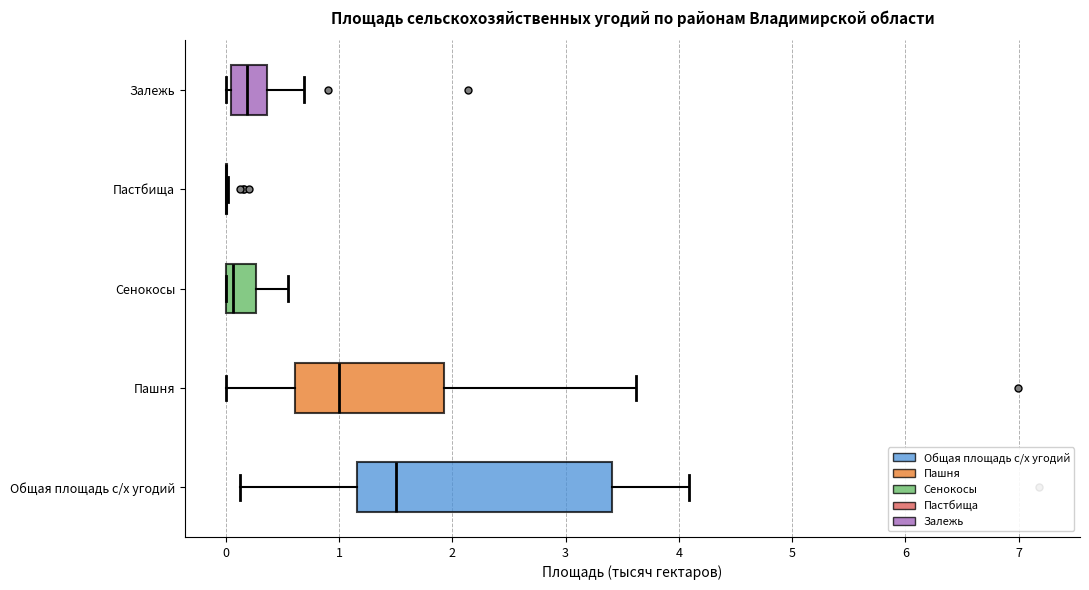

Reading bottom to top, transcribe this box plot: for each box, give where its median line is, the range the box spans, and where its two whiskers end, as read against the x-axis. The values are not printed on the chart, so give them approximately, as read against the axis.

Общая площадь с/х угодий: median 1.5, box 1.2 to 3.4, whiskers 0.1 to 4.1
Пашня: median 1.0, box 0.6 to 1.9, whiskers 0.0 to 3.6
Сенокосы: median 0.1, box 0.0 to 0.3, whiskers 0.0 to 0.5
Пастбища: box collapsed to a line at 0.0, whiskers 0.0 to 0.0
Залежь: median 0.2, box 0.0 to 0.4, whiskers 0.0 (just left of the box's left edge) to 0.7